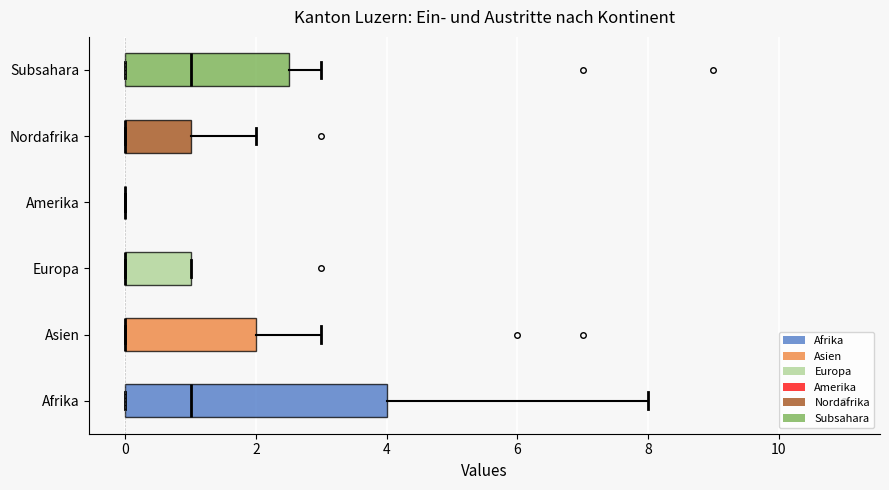

Reading bottom to top, read every box against the x-axis: the position of its median line, the range the box covers, and the ends of its whiskers. The values are not printed on the chart, so give them approximately, as read against the axis.

Afrika: median 1.0, box 0.0 to 4.0, whiskers 0.0 to 8.0
Asien: median 0.0 (drawn on the box's left edge), box 0.0 to 2.0, whiskers 0.0 to 3.0
Europa: median 0.0 (drawn on the box's left edge), box 0.0 to 1.0, whiskers 0.0 to 1.0
Amerika: box collapsed to a line at 0.0, whiskers 0.0 to 0.0
Nordafrika: median 0.0 (drawn on the box's left edge), box 0.0 to 1.0, whiskers 0.0 to 2.0
Subsahara: median 1.0, box 0.0 to 2.6, whiskers 0.0 to 3.0